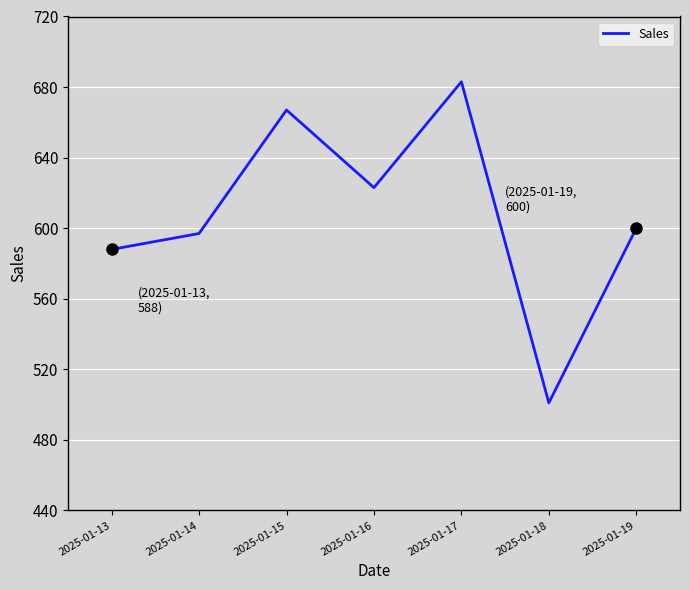

Reading left to right, transcribe all the data shown in this chart.

2025-01-13=588	2025-01-14=597	2025-01-15=667	2025-01-16=623	2025-01-17=683	2025-01-18=501	2025-01-19=600